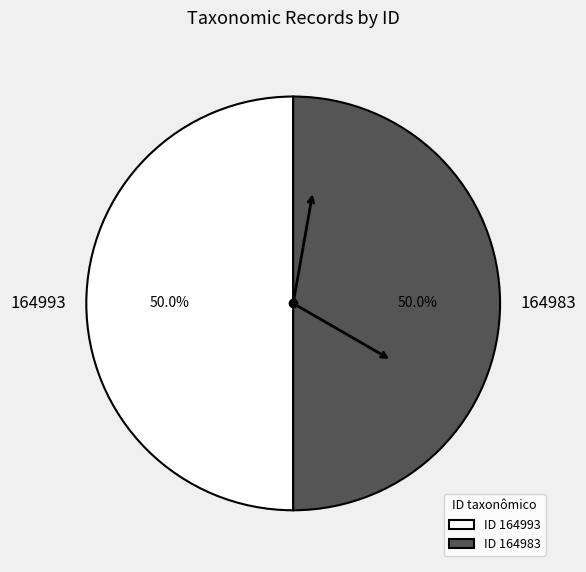

What portion of the pie excludes 164983?

50.0%